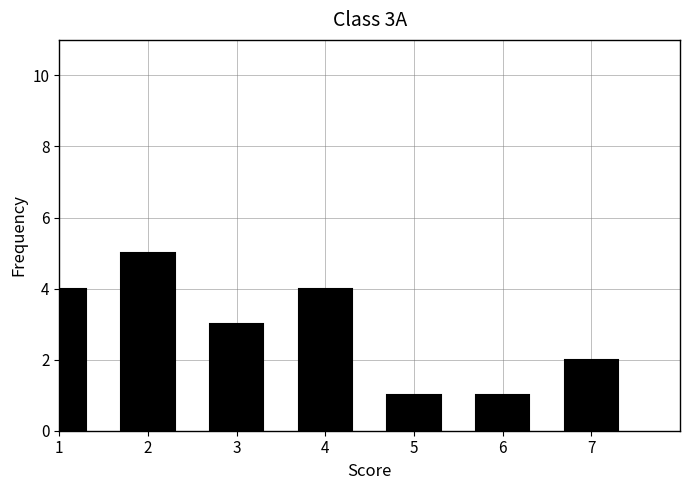

Reading right to left, what are all the values shown in this chart?

7=2	6=1	5=1	4=4	3=3	2=5	1=4